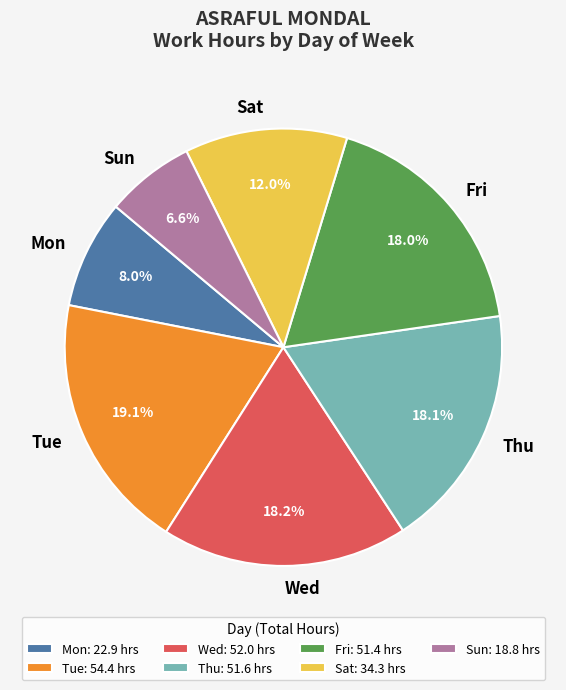

Is Sun the majority of the pie?

No